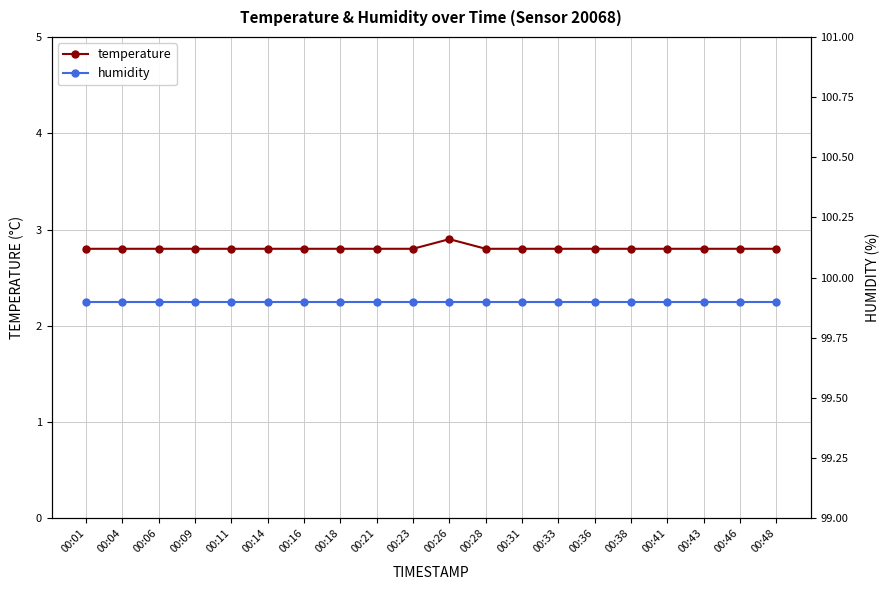

List the series in order of their overall mean, highest first.

humidity, temperature